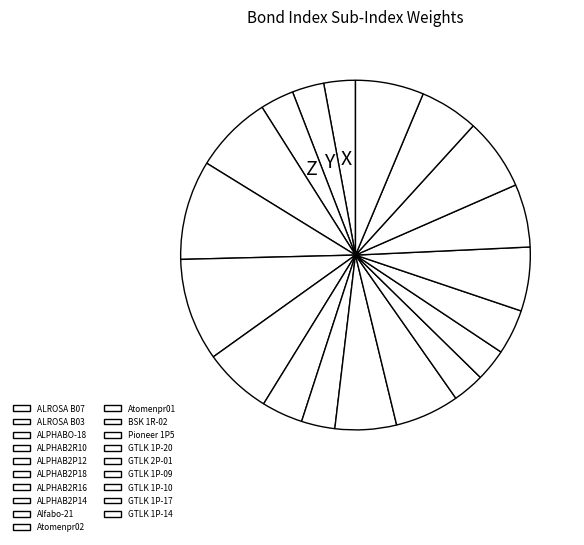

Rank the categories by value from highest to lowest.

ALPHAB2P18, ALPHAB2P12, ALPHAB2R10, GTLK 1P-10, GTLK 1P-14, ALPHAB2R16, Atomenpr01, GTLK 2P-01, GTLK 1P-09, Atomenpr02, GTLK 1P-17, GTLK 1P-20, ALPHAB2P14, ALPHABO-18, Alfabo-21, Pioneer 1P5, ALROSA B03, BSK 1R-02, ALROSA B07